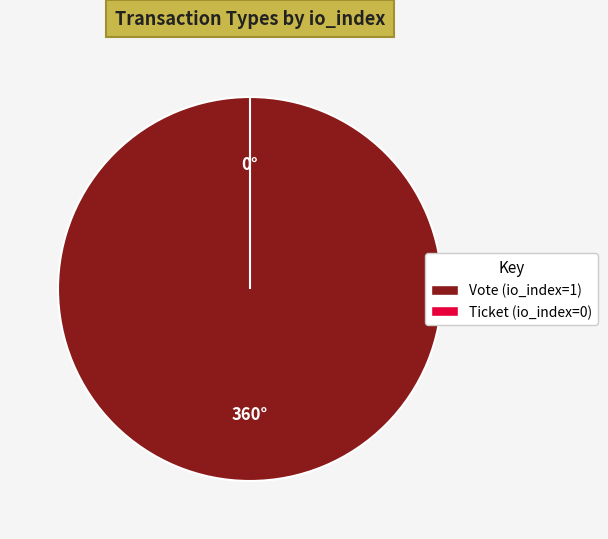

Rank the categories by value from highest to lowest.

Vote (io_index=1), Ticket (io_index=0)